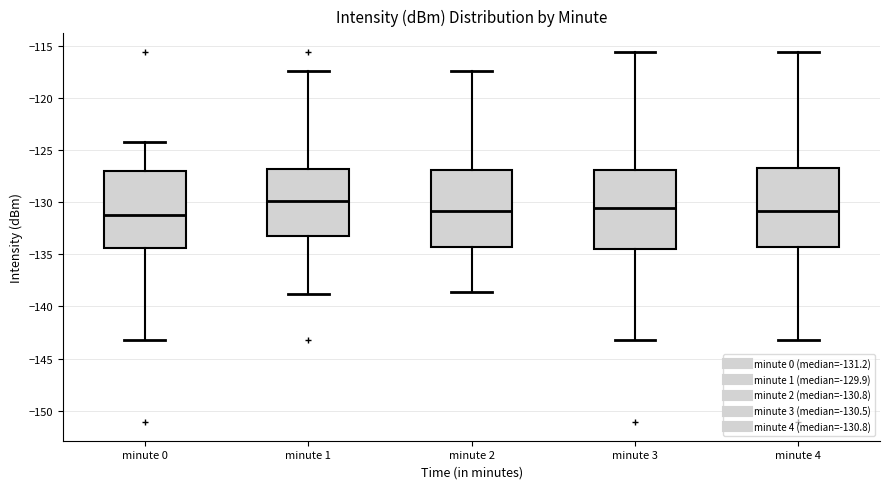

Reading left to right, transcribe this box plot: for each box, give where its median line is, the range the box spans, and where its two whiskers end, as read against the y-axis. The values are not printed on the chart, so give them approximately, as read against the axis.

minute 0: median -131.0, box -134.5 to -127.0, whiskers -143.5 to -124.5
minute 1: median -130.0, box -133.5 to -127.0, whiskers -139.0 to -117.5
minute 2: median -131.0, box -134.5 to -127.0, whiskers -138.5 to -117.5
minute 3: median -130.5, box -134.5 to -127.0, whiskers -143.5 to -115.5
minute 4: median -131.0, box -134.5 to -126.5, whiskers -143.5 to -115.5